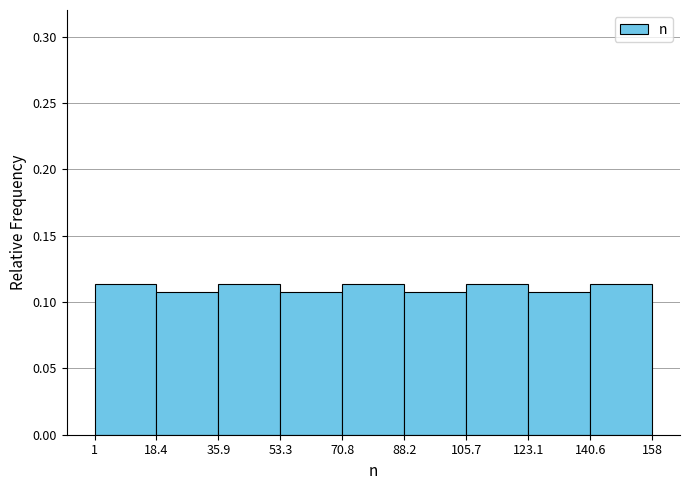

Reading left to right, list every bar in this chart as the range it spans on the x-axis followed by its height. The values are not printed on the chart, so give them approximately, as read against the axis.

1 to 18.4: 0.115
18.4 to 35.9: 0.110
35.9 to 53.3: 0.115
53.3 to 70.8: 0.110
70.8 to 88.2: 0.115
88.2 to 105.7: 0.110
105.7 to 123.1: 0.115
123.1 to 140.6: 0.110
140.6 to 158: 0.115